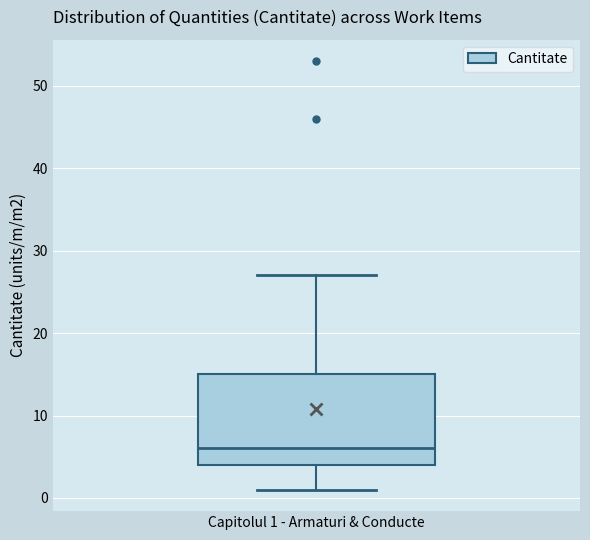

Read this box plot against the y-axis: the position of the median line, the range covered by the box, and the ends of both whiskers. The values are not printed on the chart, so give them approximately, as read against the axis.

median 6, box 4 to 15, whiskers 1 to 27